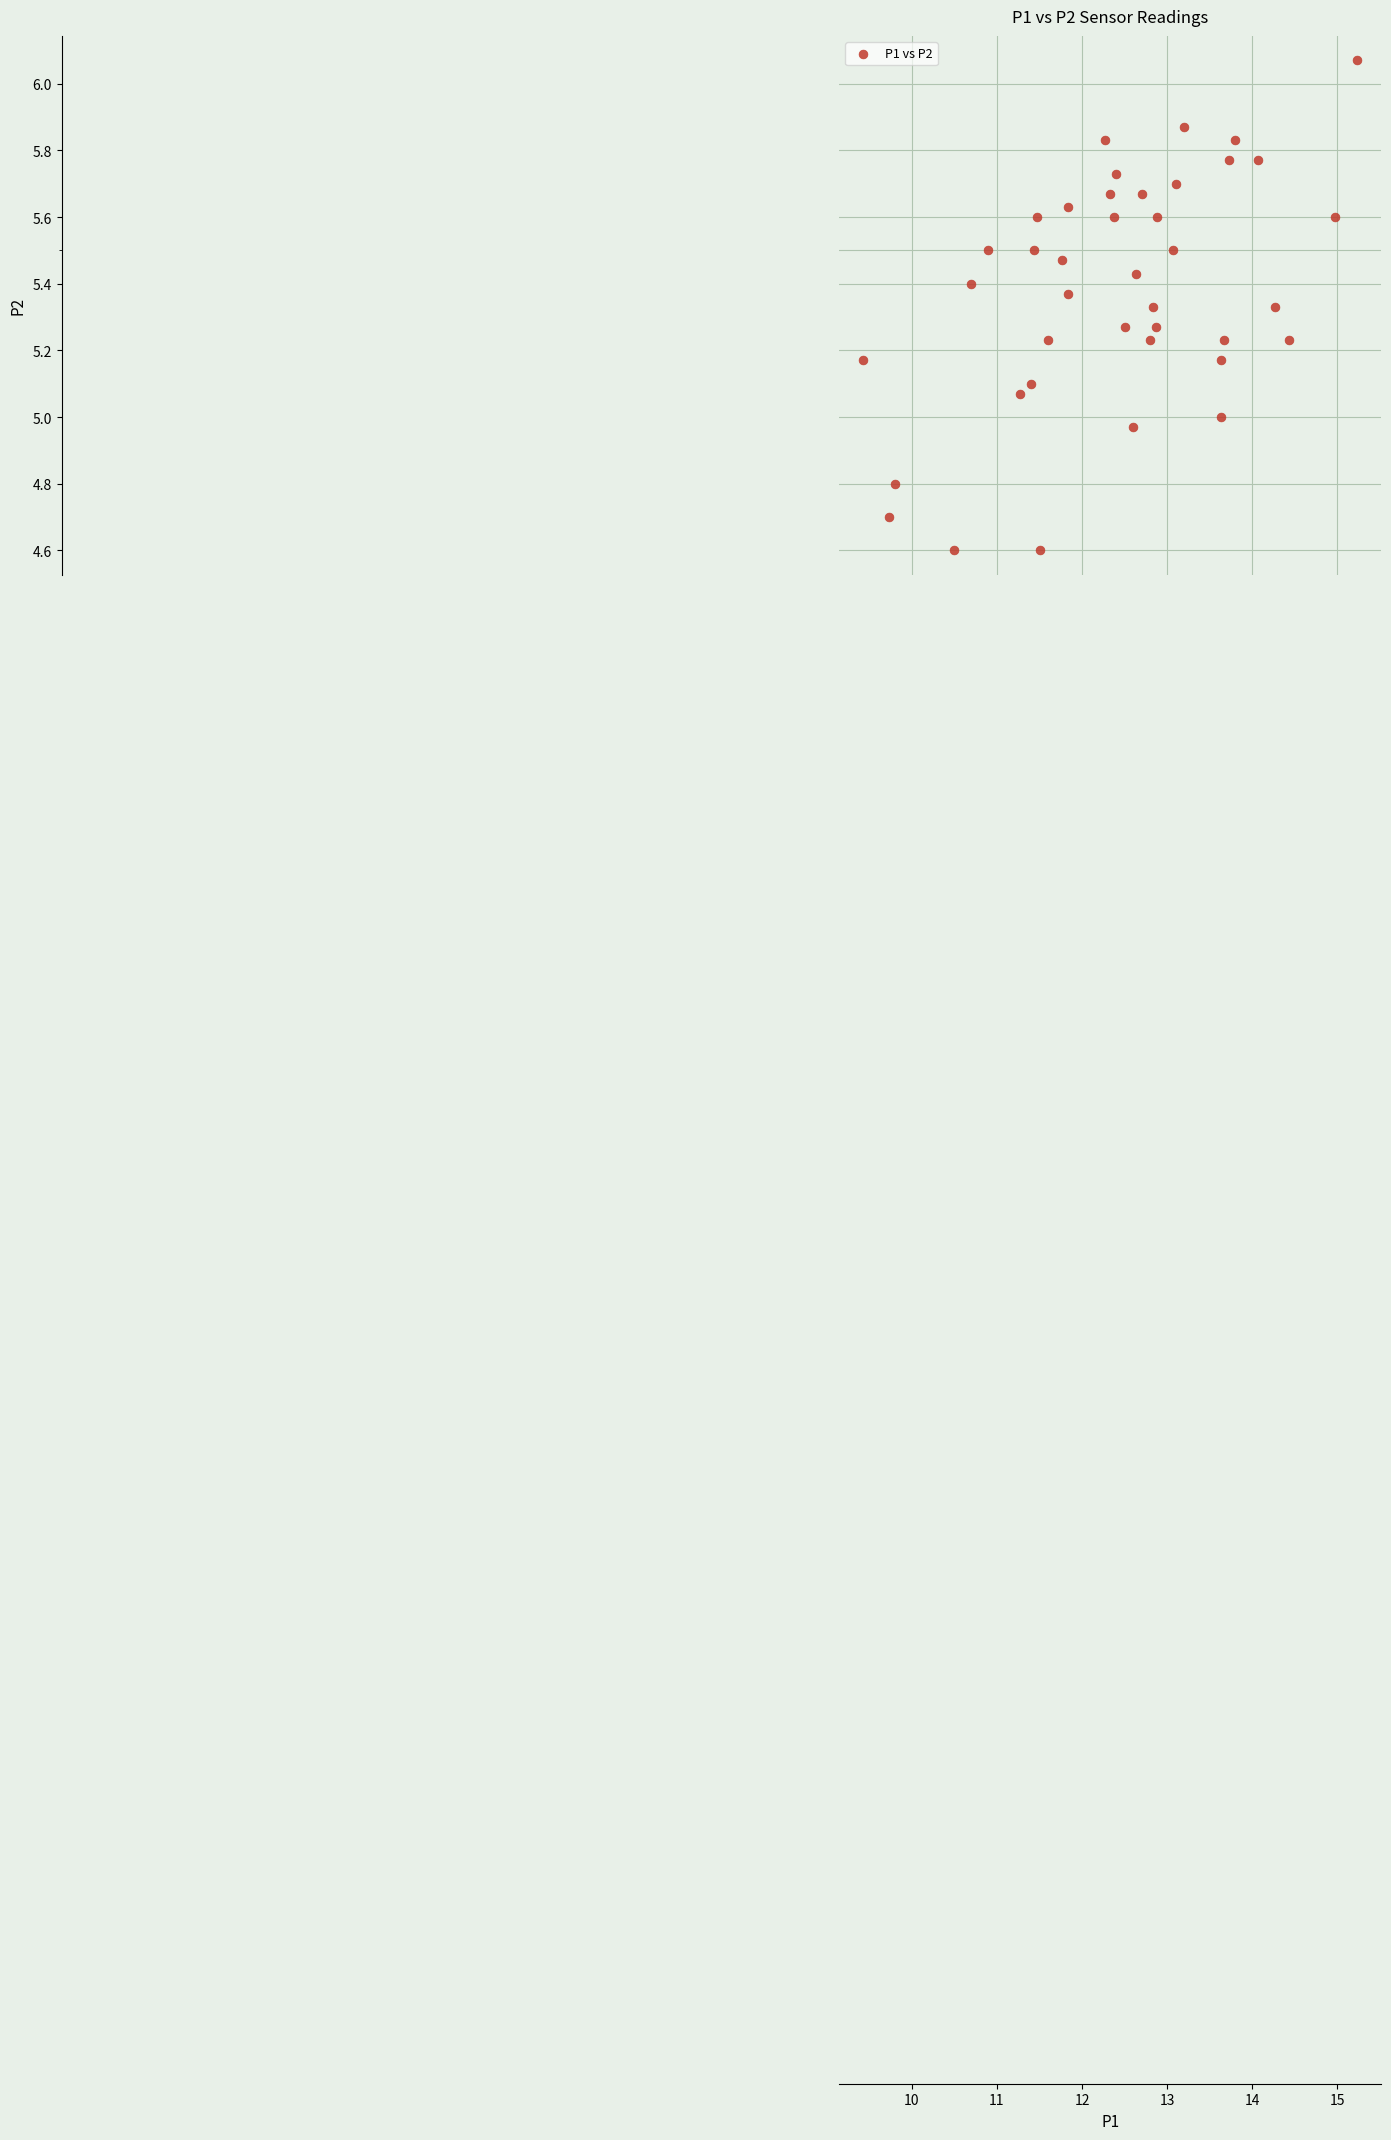

What is the range of Y values (max minus min)?

1.5